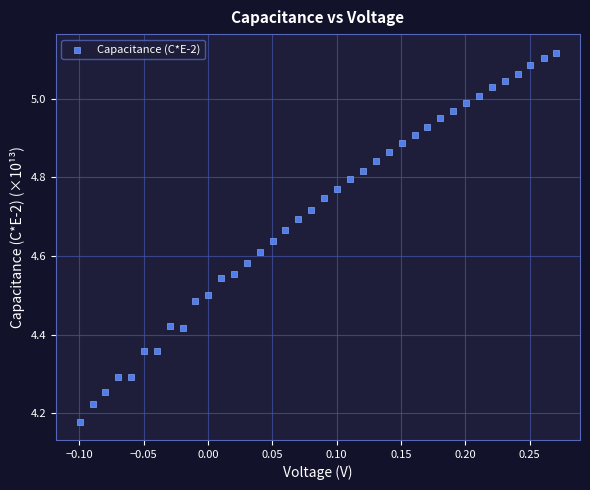

What is the range of Y values (max minus min)?

0.9